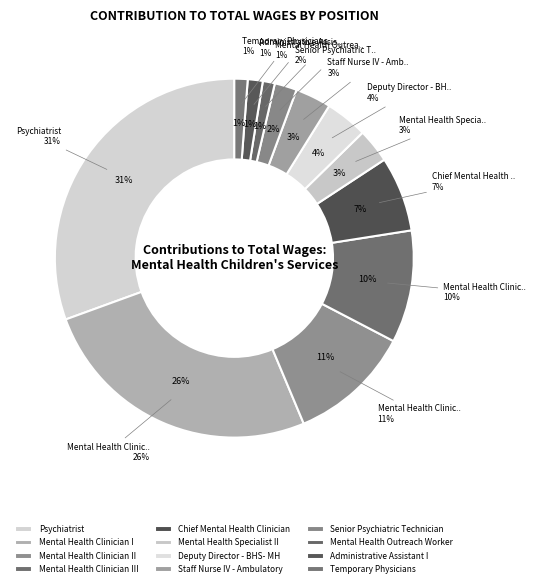

To the nearest percent, what is the combined percentage of Mental Health Outreach Worker and Mental Health Specialist II?

4%